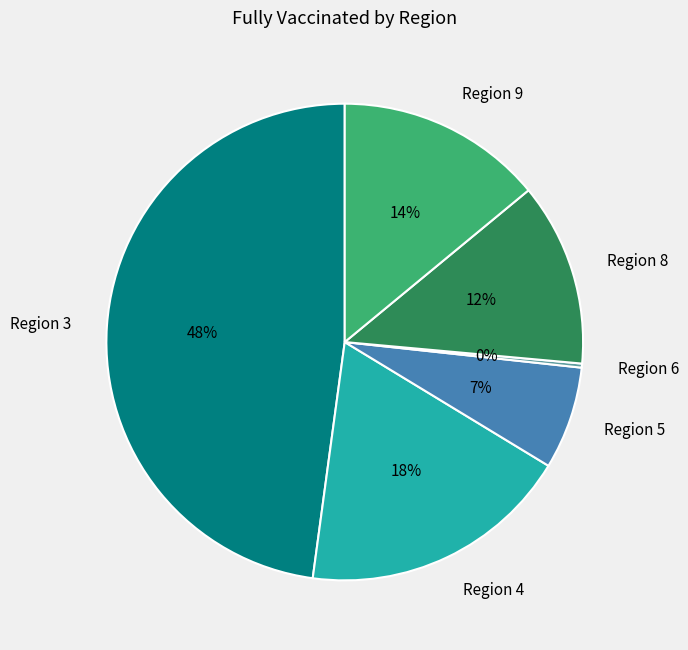

Is there a majority slice in this chart?

No